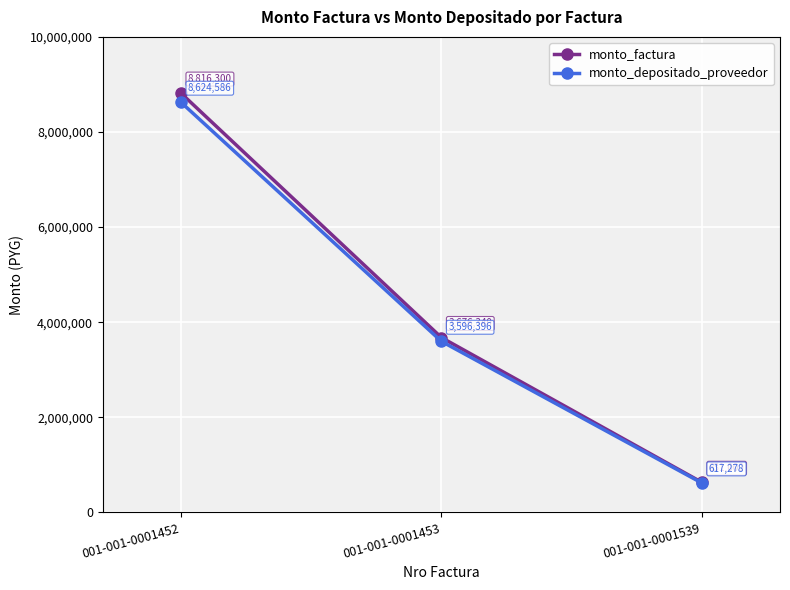

The monto_factura series shows 3676340 at 001-001-0001453. True or false?

True